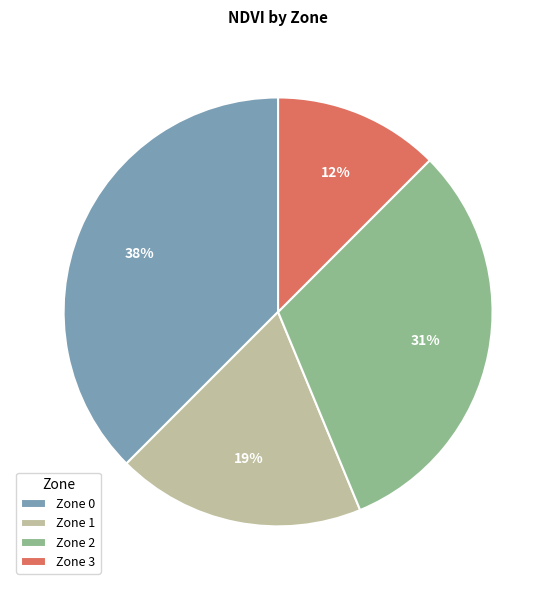

What percentage is the Zone 1 slice, to the nearest percent?

19%